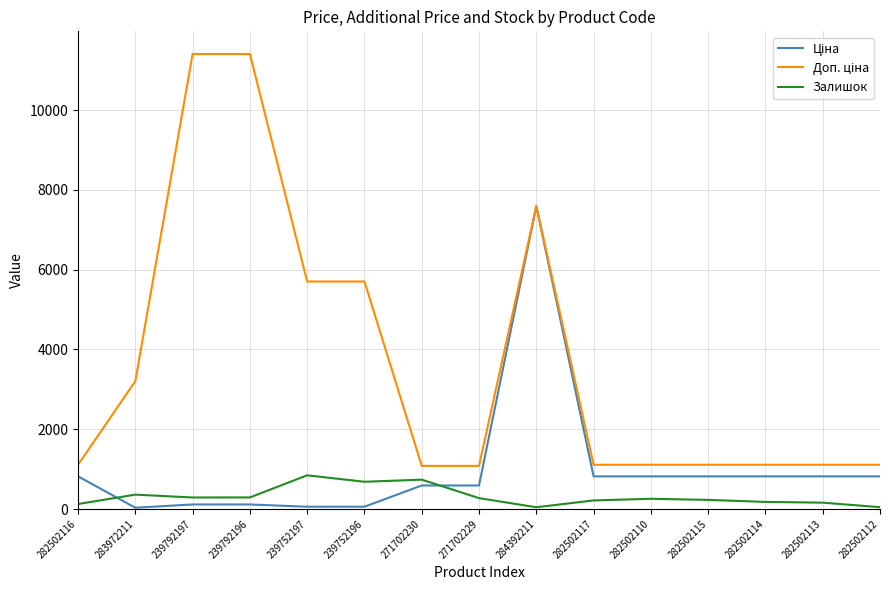

Does the chart display data point markers on the line(s)?

No